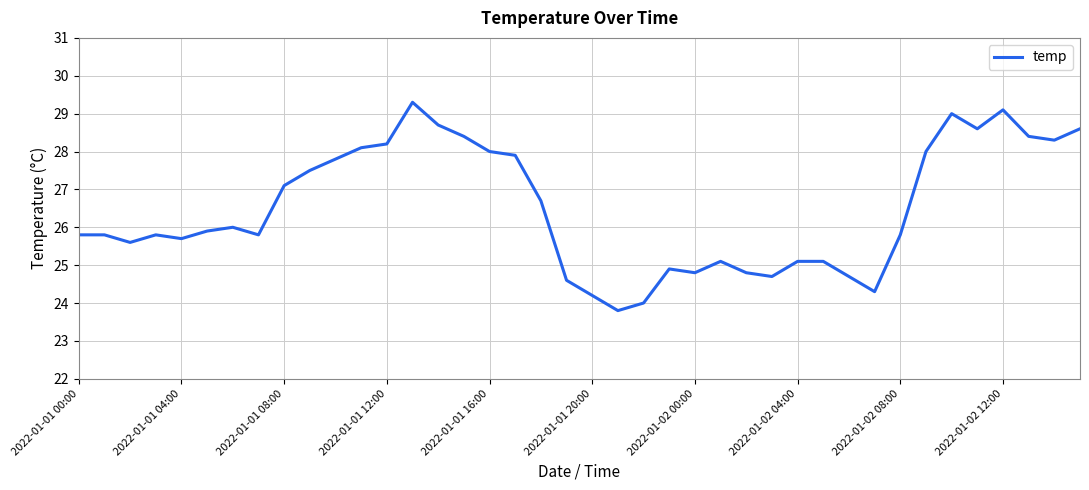

Does the chart display data point markers on the line(s)?

No